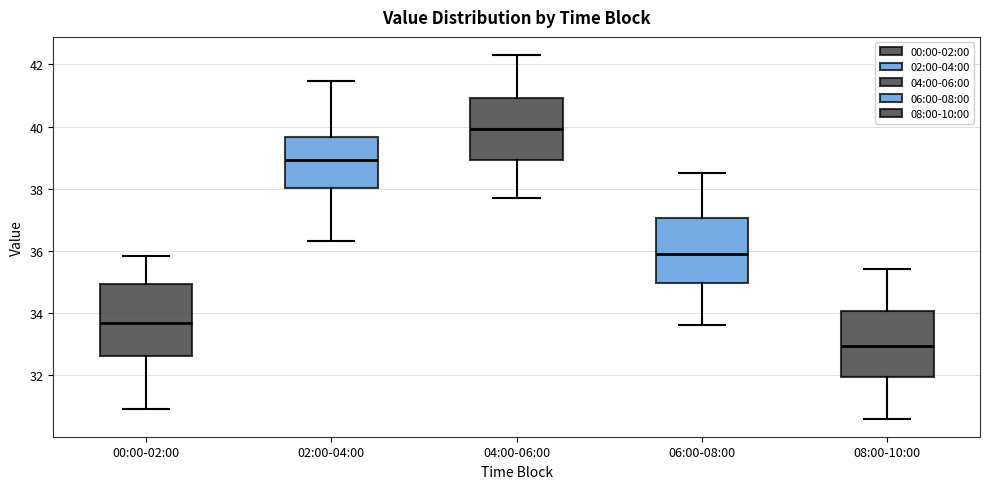

Reading left to right, transcribe this box plot: for each box, give where its median line is, the range the box spans, and where its two whiskers end, as read against the y-axis. The values are not printed on the chart, so give them approximately, as read against the axis.

00:00-02:00: median 33.6, box 32.6 to 35.0, whiskers 31.0 to 35.8
02:00-04:00: median 39.0, box 38.0 to 39.6, whiskers 36.4 to 41.4
04:00-06:00: median 40.0, box 39.0 to 41.0, whiskers 37.8 to 42.4
06:00-08:00: median 36.0, box 35.0 to 37.0, whiskers 33.6 to 38.6
08:00-10:00: median 33.0, box 32.0 to 34.0, whiskers 30.6 to 35.4